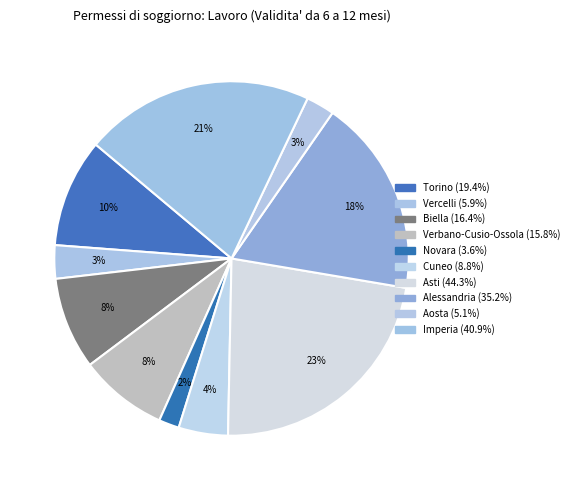

How many segments does this pie chart have?

10